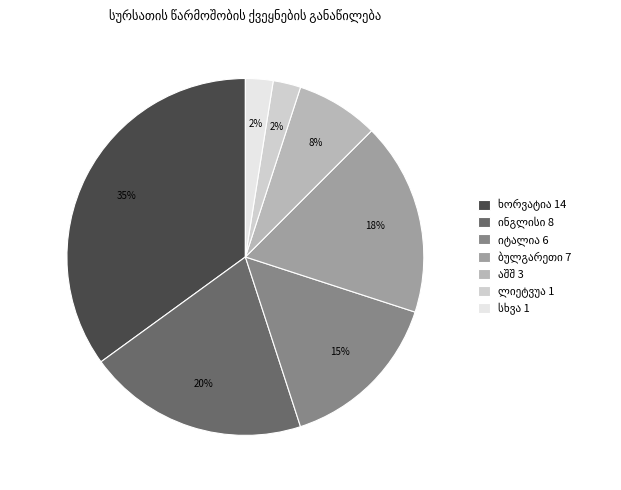

Is there any slice that represents more than half of the pie?

No